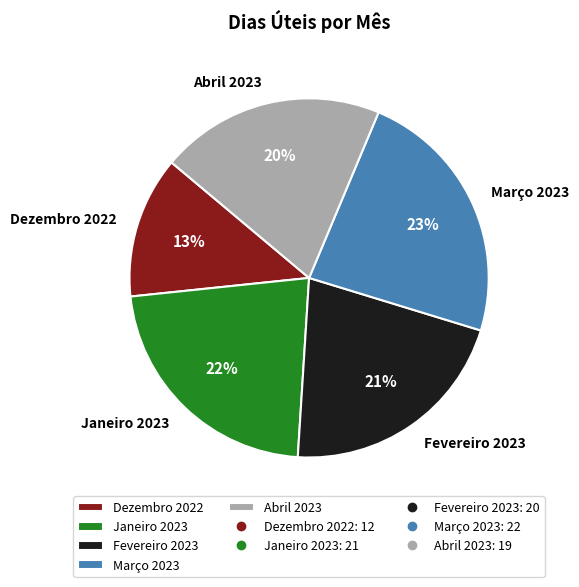

Between Dezembro 2022 and Abril 2023, which is larger?

Abril 2023